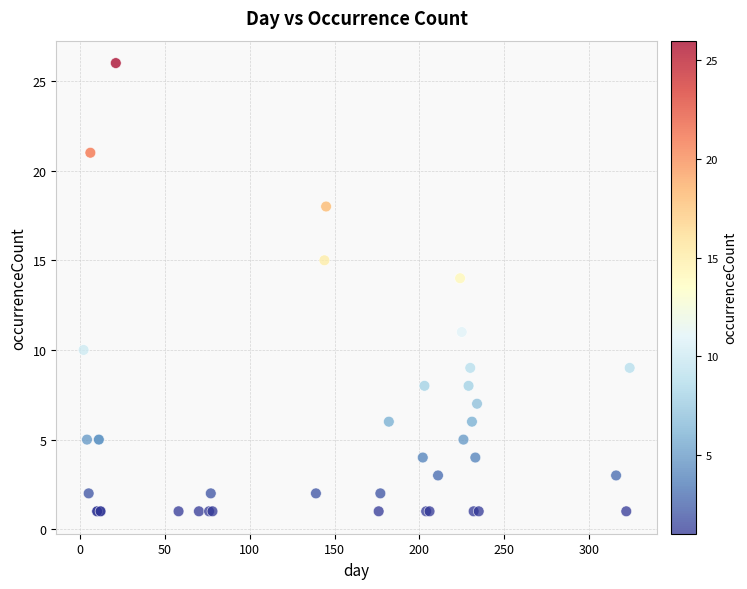

What Y value in the scatter plot is closest to 13?

14